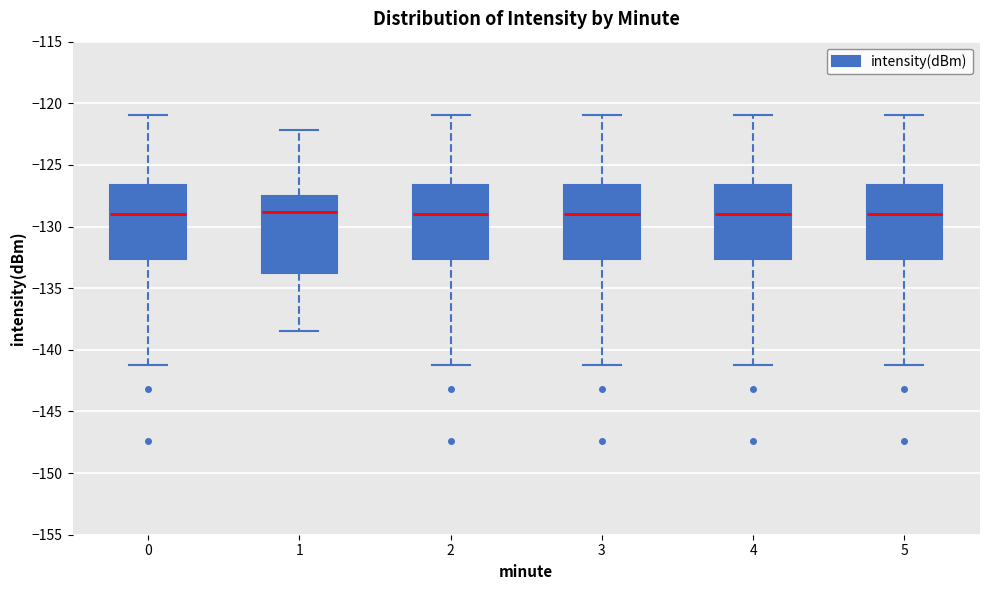

Reading left to right, transcribe this box plot: for each box, give where its median line is, the range the box spans, and where its two whiskers end, as read against the y-axis. The values are not printed on the chart, so give them approximately, as read against the axis.

0: median -129.0, box -132.5 to -126.5, whiskers -141.5 to -121.0
1: median -129.0, box -134.0 to -127.5, whiskers -138.5 to -122.0
2: median -129.0, box -132.5 to -126.5, whiskers -141.5 to -121.0
3: median -129.0, box -132.5 to -126.5, whiskers -141.5 to -121.0
4: median -129.0, box -132.5 to -126.5, whiskers -141.5 to -121.0
5: median -129.0, box -132.5 to -126.5, whiskers -141.5 to -121.0